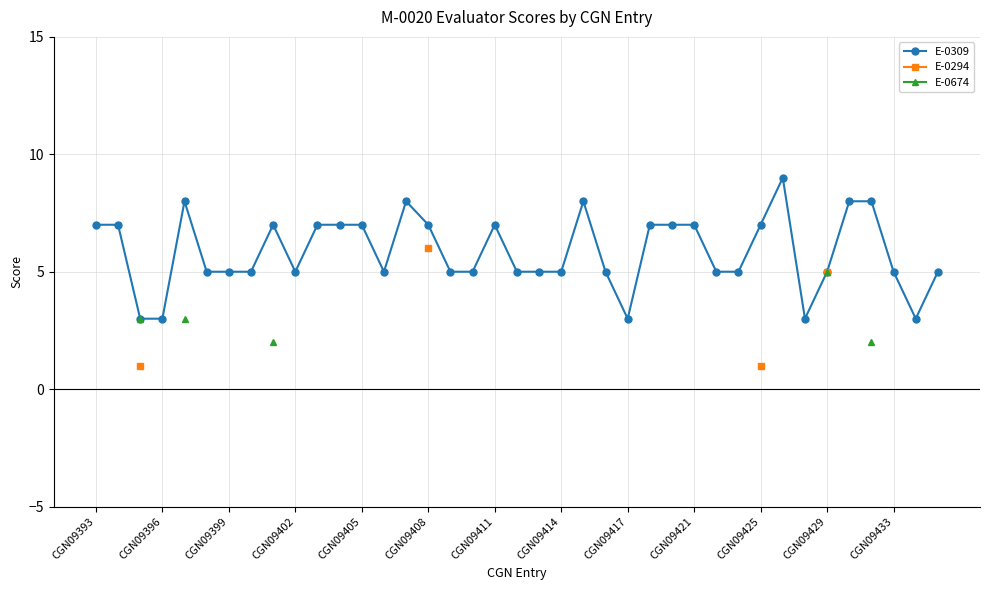

The value of E-0309 at CGN09414 is 7. True or false?

False